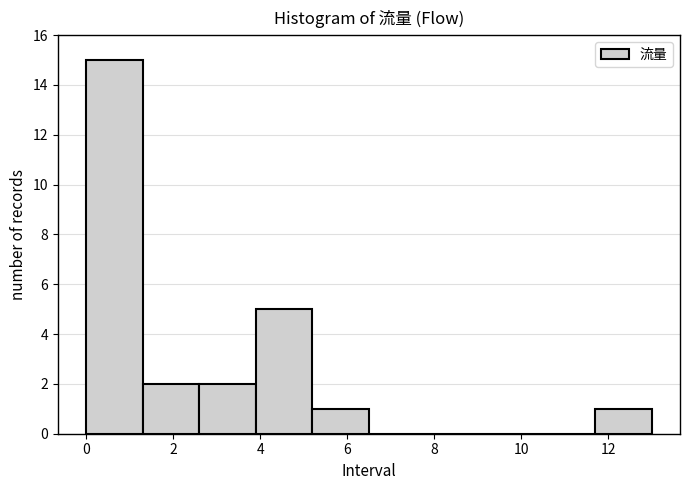

Reading left to right, list every bar in this chart as the range it spans on the x-axis followed by its height. Neither the bar edges nor the heights are printed on the chart, so give them approximately, as read against the axes.

0.0 to 1.3: 15
1.3 to 2.6: 2
2.6 to 3.9: 2
3.9 to 5.2: 5
5.2 to 6.5: 1
6.5 to 7.8: 0
7.8 to 9.1: 0
9.1 to 10.4: 0
10.4 to 11.7: 0
11.7 to 13.0: 1